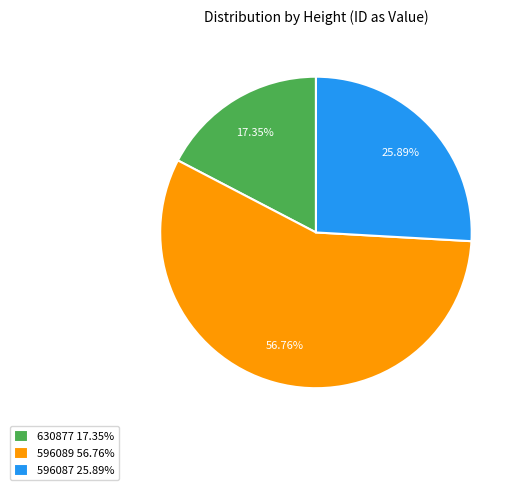

What portion of the pie excludes 596089?

43.2%